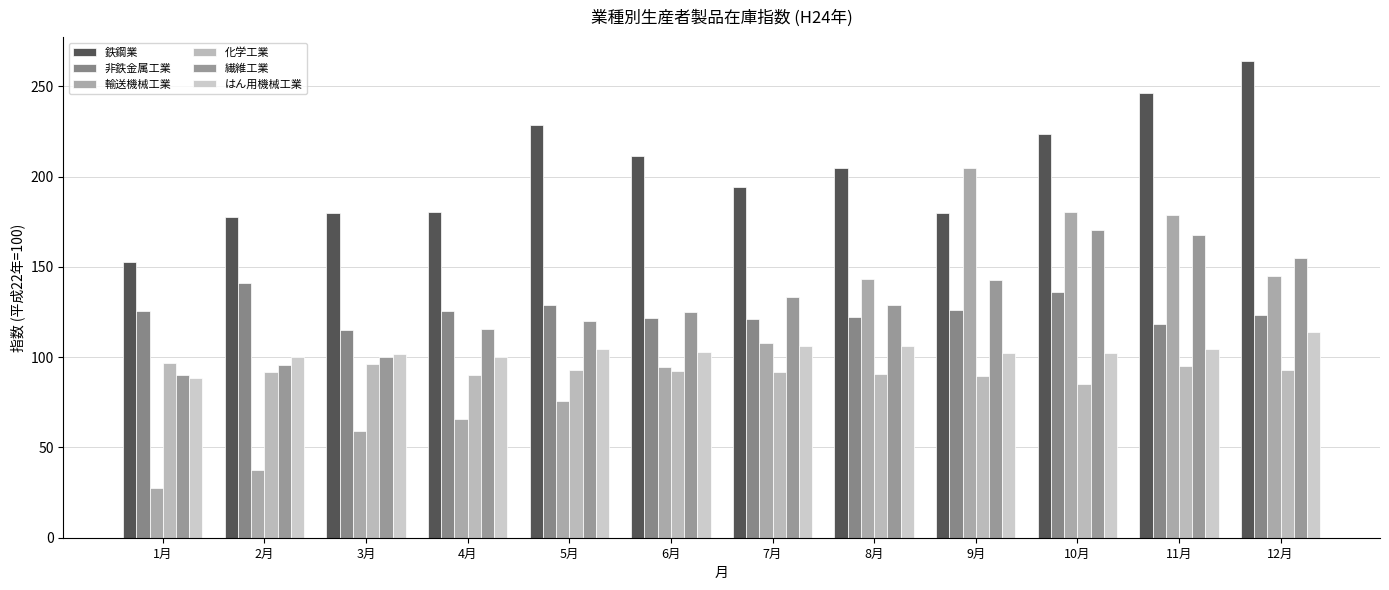

At 5月, list the series in order from smallest to largest.

輸送機械工業, 化学工業, はん用機械工業, 繊維工業, 非鉄金属工業, 鉄鋼業